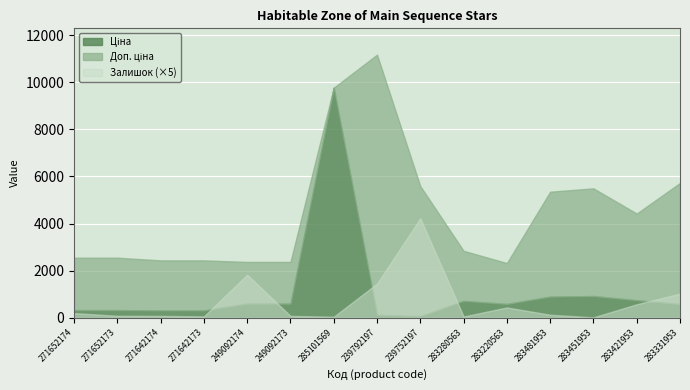

What are all the series names shown in the legend?

Ціна, Доп. ціна, Залишок